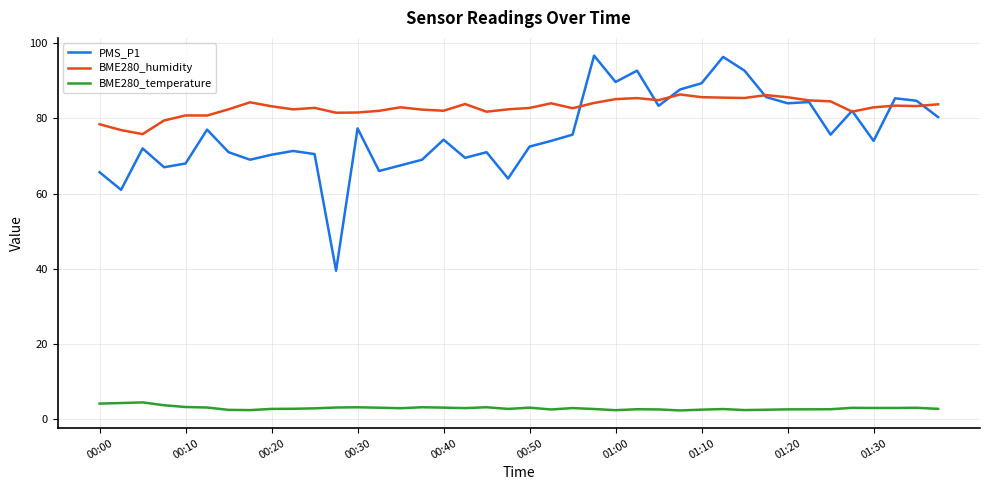

Which series has the largest total across all categories?

BME280_humidity